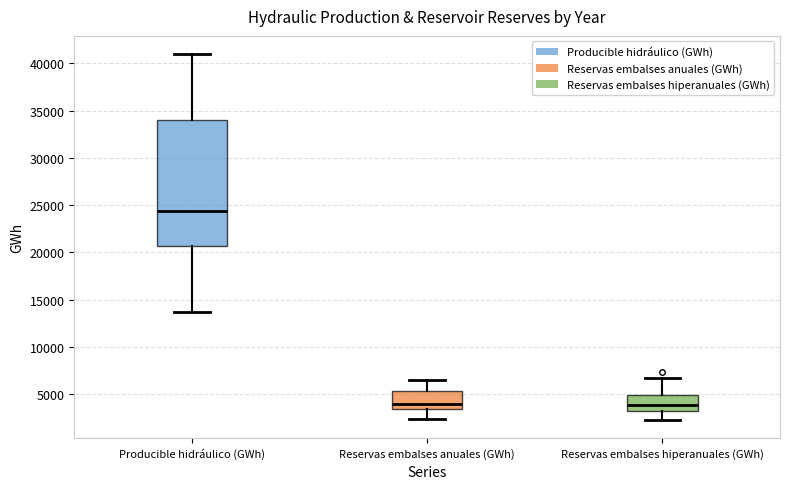

Where does the upper whisker of the box for Reservas embalses hiperanuales (GWh) end on the y-axis? The values are not printed on the chart, so give them approximately, as read against the axis.

6500